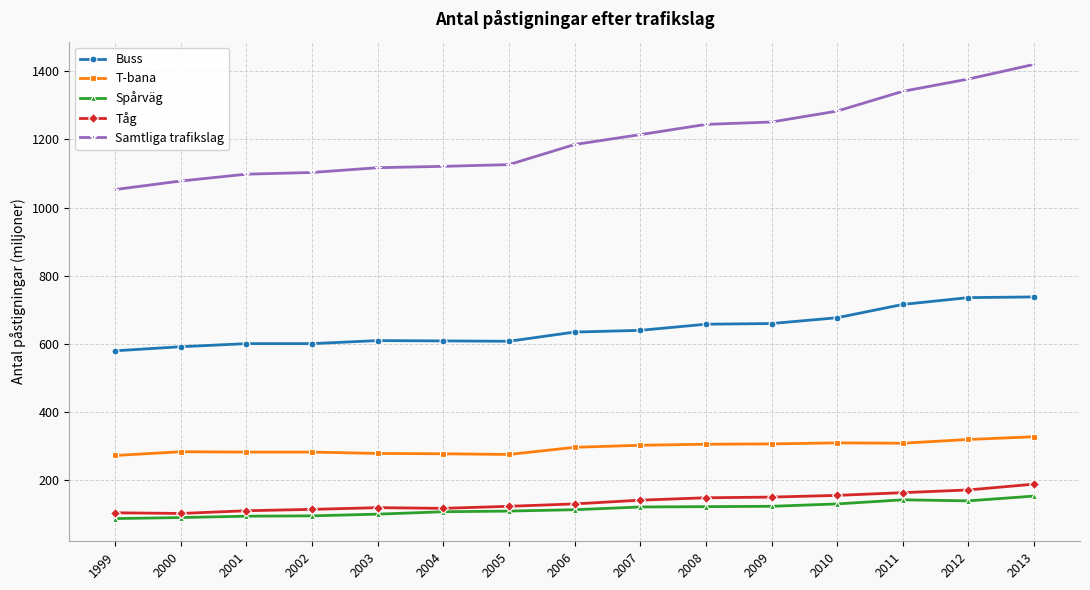

Which series has the widest spread of values?

Samtliga trafikslag